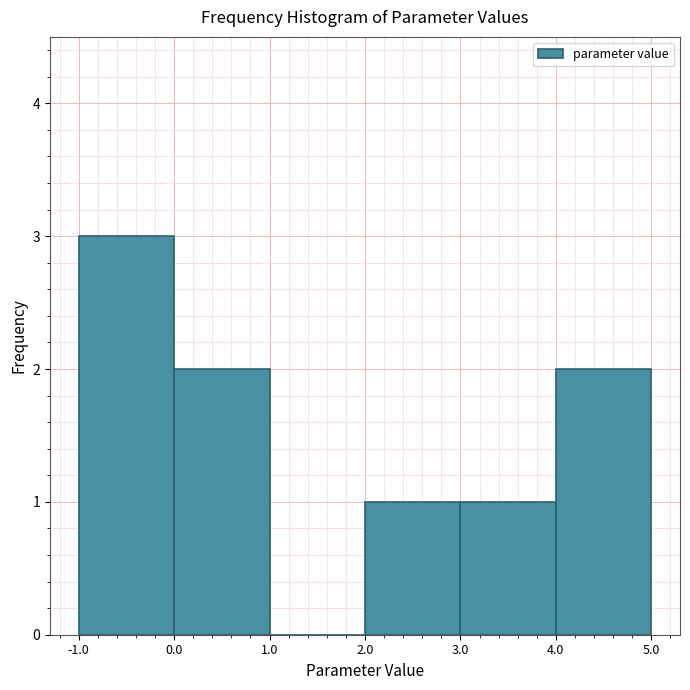

Which range on the x-axis has the tallest bar?

-1.0 to 0.0